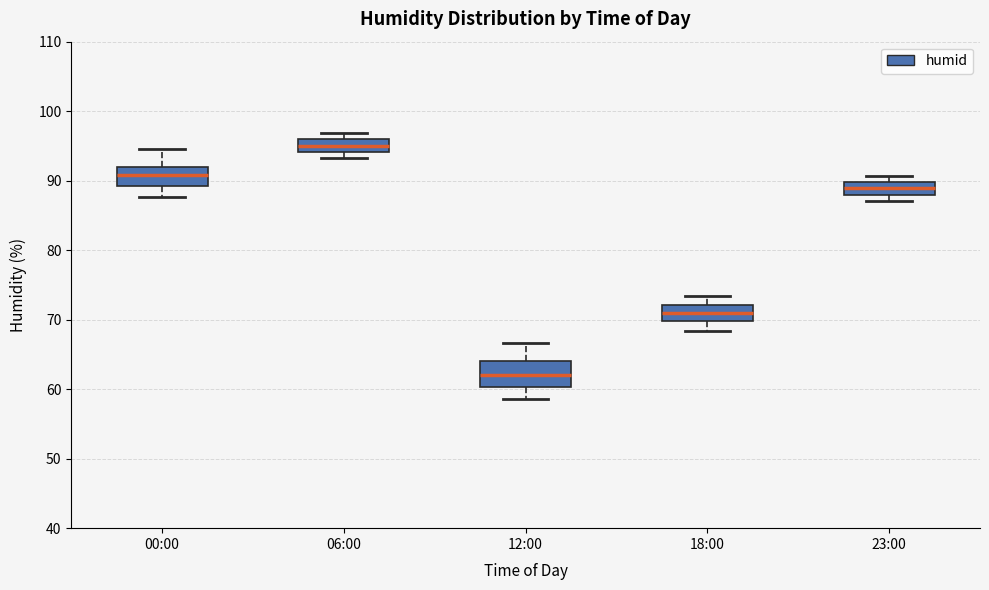

Reading left to right, transcribe this box plot: for each box, give where its median line is, the range the box spans, and where its two whiskers end, as read against the y-axis. The values are not printed on the chart, so give them approximately, as read against the axis.

00:00: median 91, box 89 to 92, whiskers 88 to 95
06:00: median 95, box 94 to 96, whiskers 93 to 97
12:00: median 62, box 60 to 64, whiskers 59 to 67
18:00: median 71, box 70 to 72, whiskers 68 to 73
23:00: median 89, box 88 to 90, whiskers 87 to 91